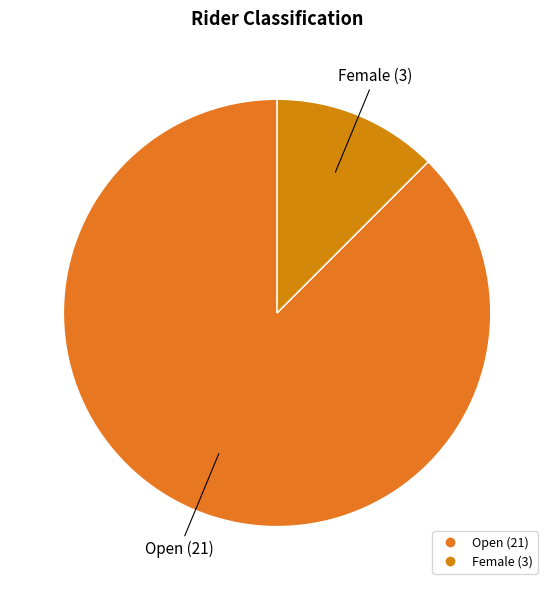

True or false: Open accounts for 74% of the total.

False